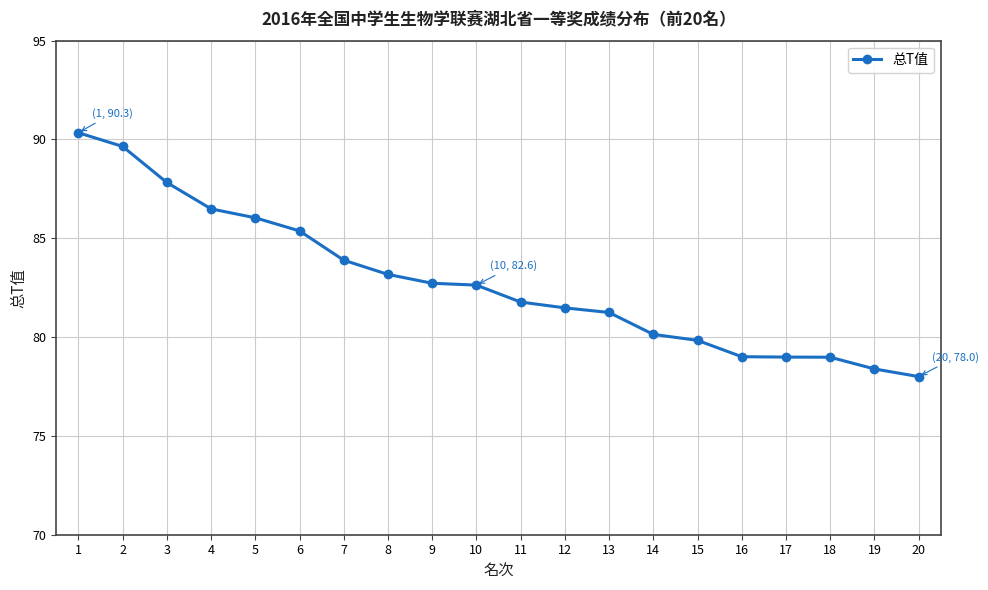

Does the chart display data point markers on the line(s)?

Yes